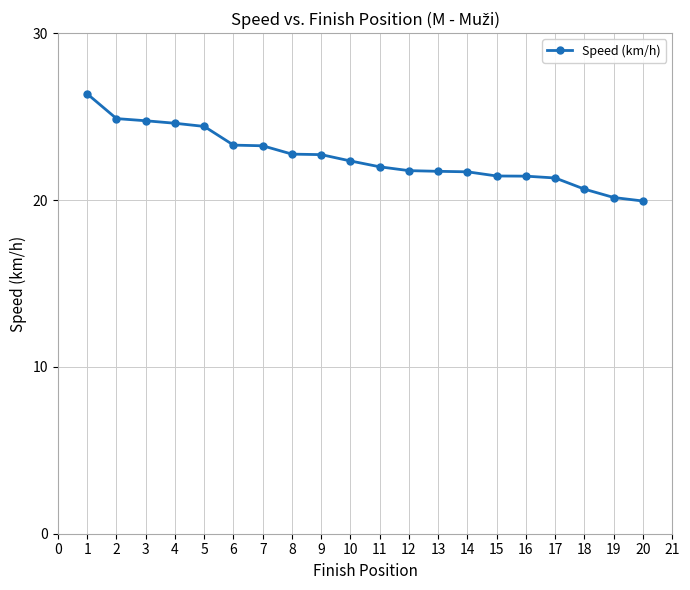

What is the difference between the second highest and minimum values?

4.9